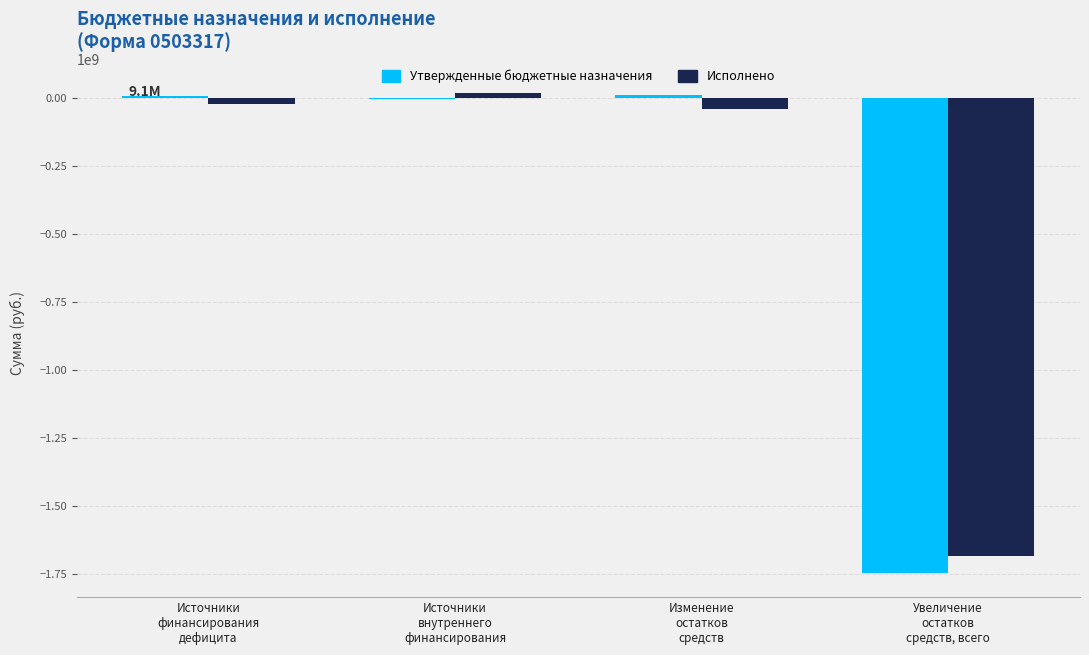

What is the sum of all Утвержденные бюджетные назначения values?

-1729691667.8